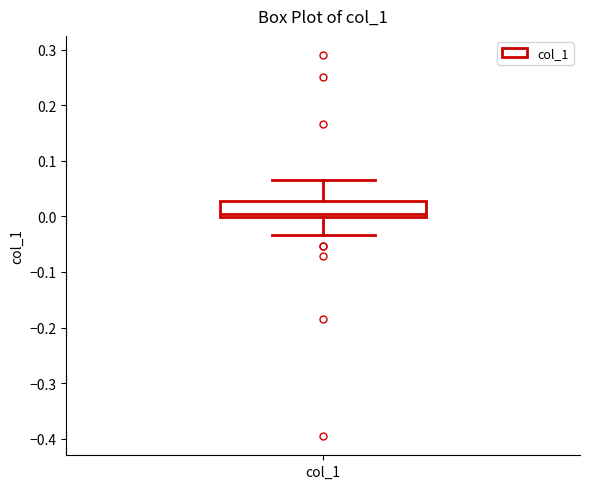

Read this box plot against the y-axis: the position of the median line, the range covered by the box, and the ends of both whiskers. The values are not printed on the chart, so give them approximately, as read against the axis.

median 0.00 (just above the box's lower edge), box 0.00 to 0.03, whiskers -0.03 to 0.06